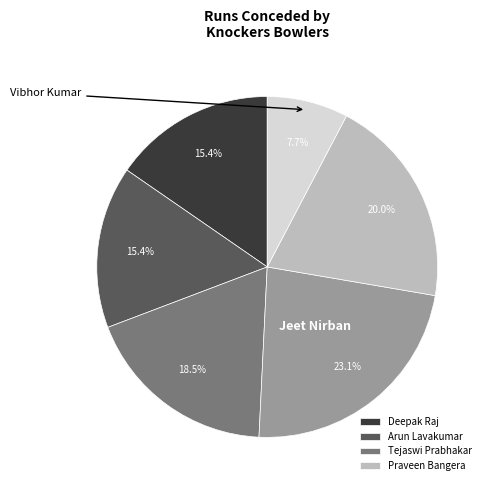

Is there a majority slice in this chart?

No